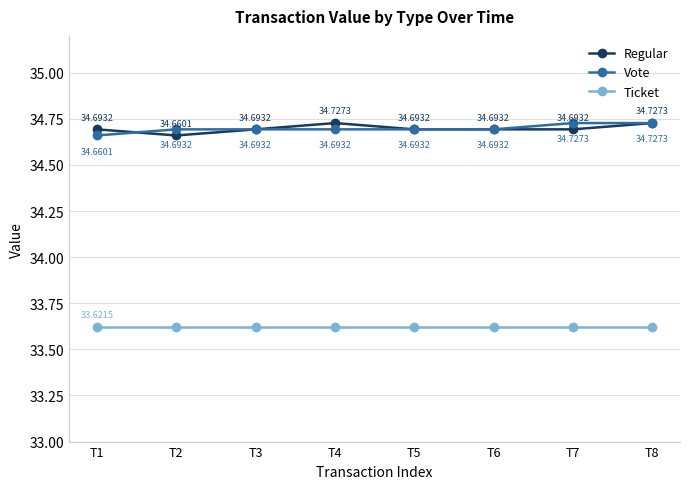

True or false: Regular and Ticket cross at least once.

False